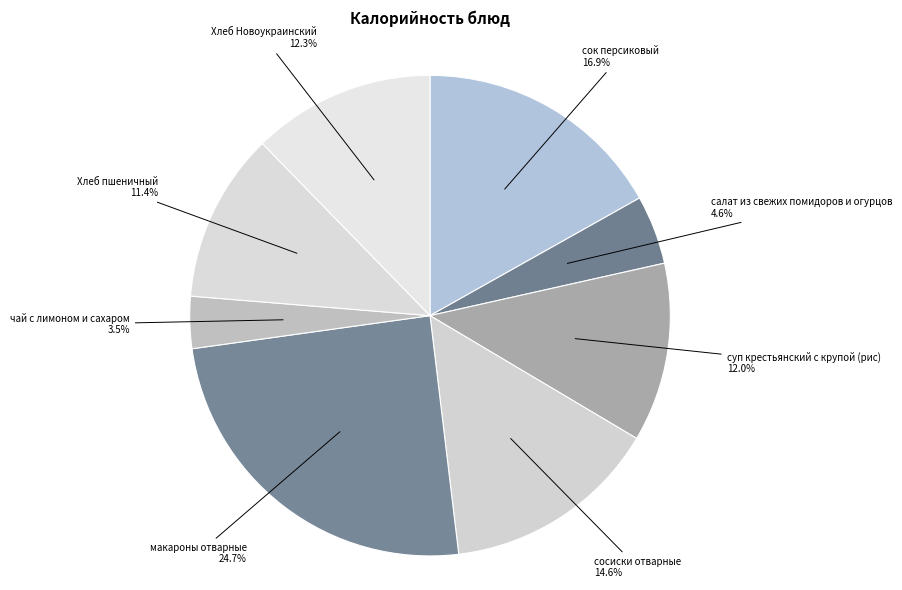

Is there a majority slice in this chart?

No